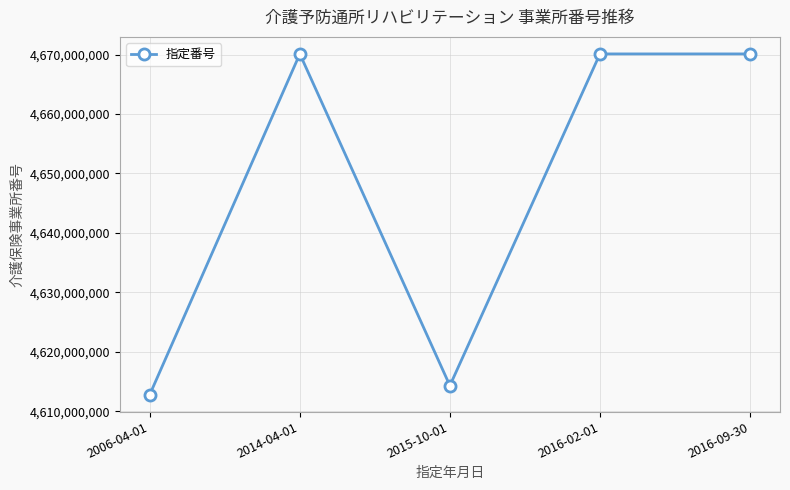

What is the label of the 2nd point from the left?

2014-04-01